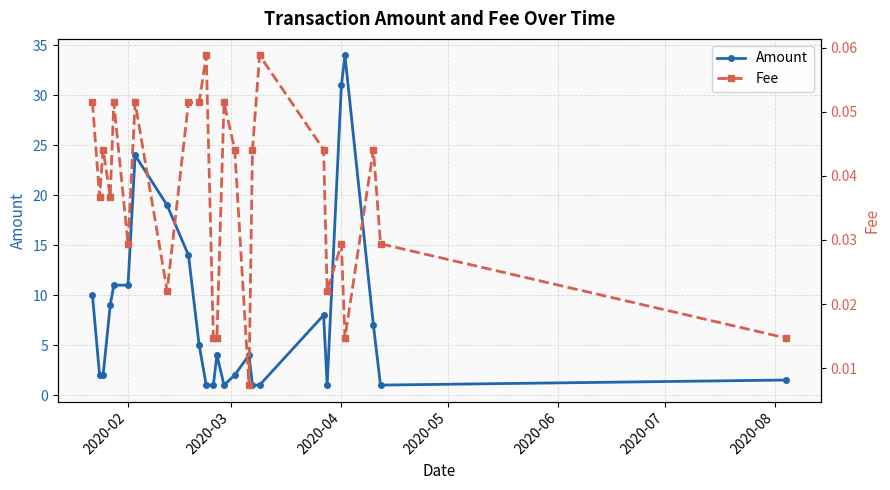

True or false: Amount has more than 1 points higher than both neighbors.

True